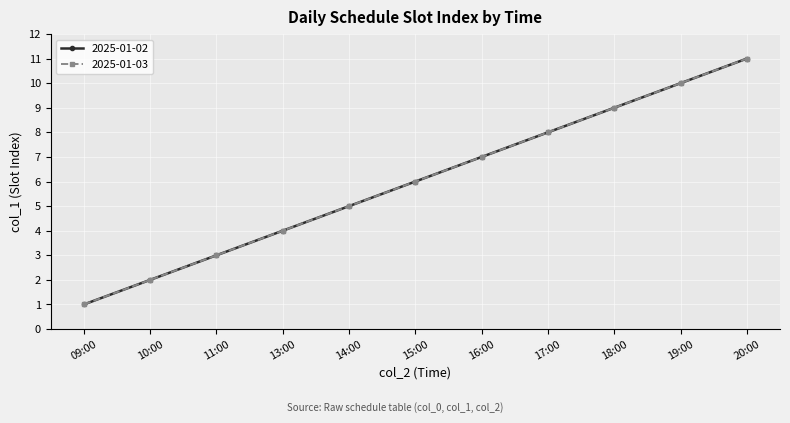

What is the maximum value shown in the chart?

11